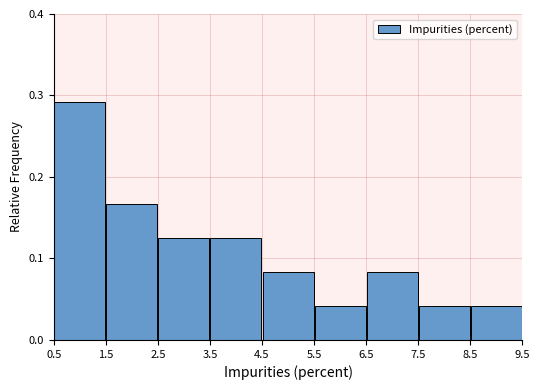

Which range on the x-axis has the tallest bar?

0.5 to 1.5